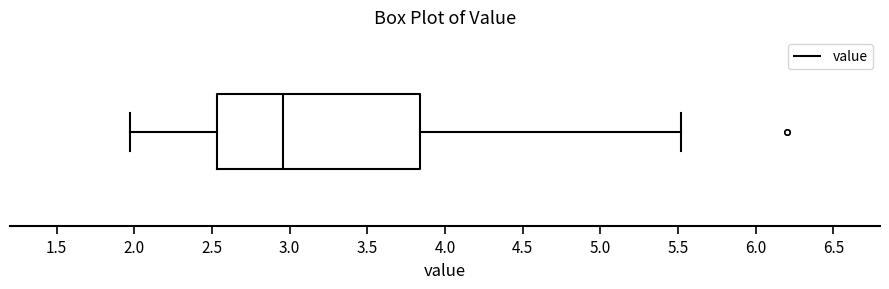

Read this box plot against the x-axis: the position of the median line, the range covered by the box, and the ends of both whiskers. The values are not printed on the chart, so give them approximately, as read against the axis.

median 2.95, box 2.55 to 3.85, whiskers 1.95 to 5.50